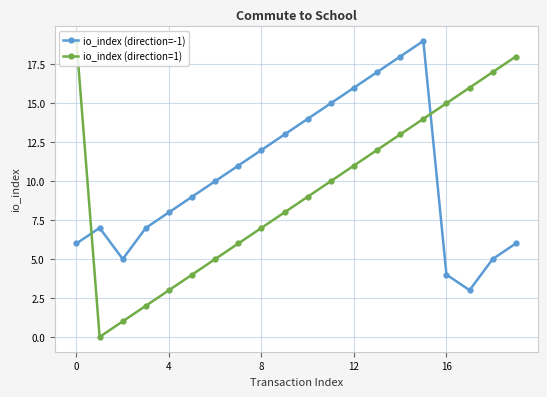

Reading left to right, what are all the values shown in this chart?

io_index (direction=-1): 6	7	5	7	8	9	10	11	12	13	14	15	16	17	18	19	4	3	5	6
io_index (direction=1): 19	0	1	2	3	4	5	6	7	8	9	10	11	12	13	14	15	16	17	18